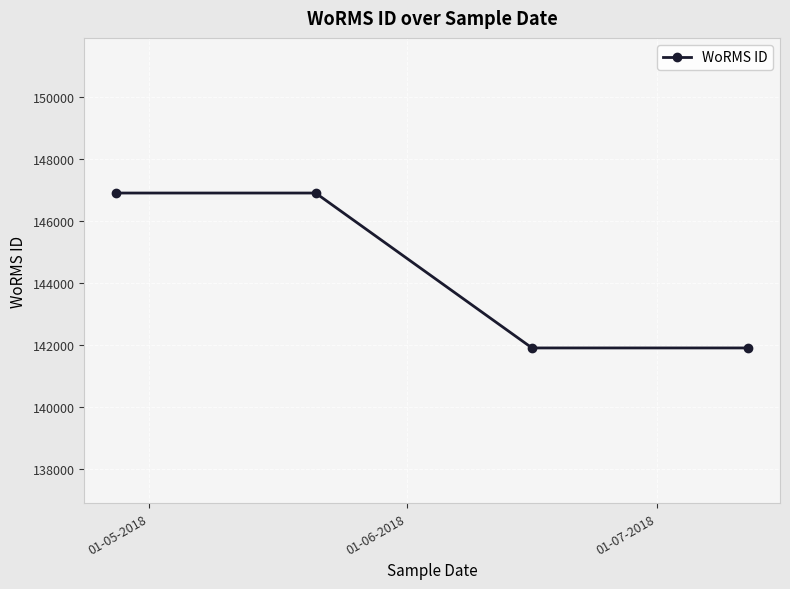

Does the chart have visible grid lines?

Yes